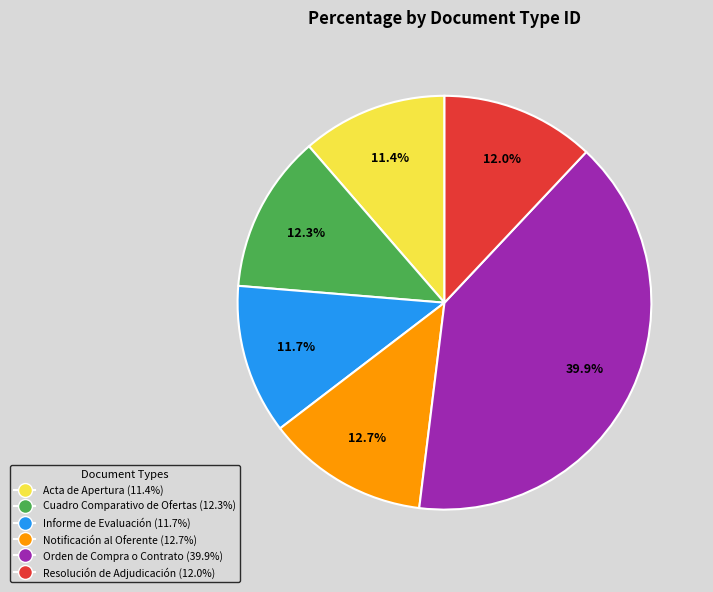

Which slice is the largest?

Orden de Compra o Contrato